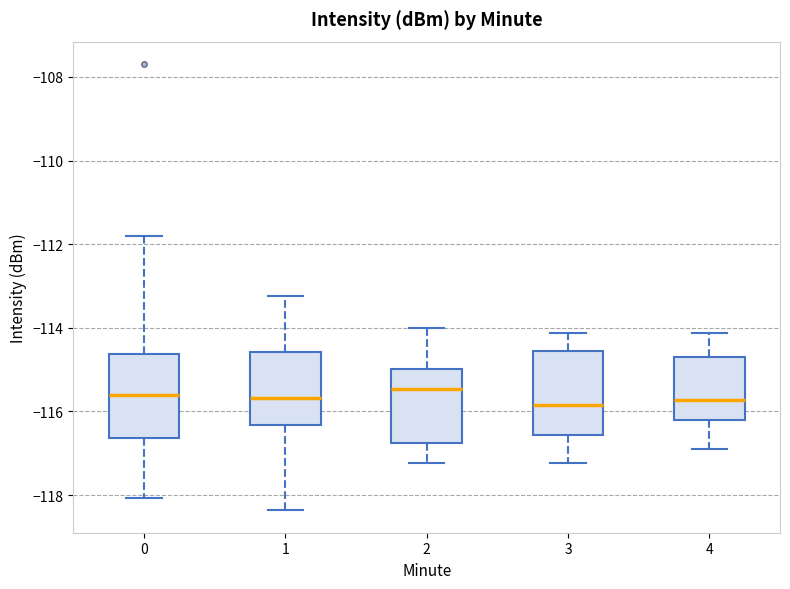

Reading left to right, read every box against the y-axis: the position of its median line, the range the box covers, and the ends of its whiskers. The values are not printed on the chart, so give them approximately, as read against the axis.

0: median -115.6, box -116.6 to -114.6, whiskers -118.0 to -111.8
1: median -115.6, box -116.4 to -114.6, whiskers -118.4 to -113.2
2: median -115.4, box -116.8 to -115.0, whiskers -117.2 to -114.0
3: median -115.8, box -116.6 to -114.6, whiskers -117.2 to -114.2
4: median -115.8, box -116.2 to -114.8, whiskers -117.0 to -114.2